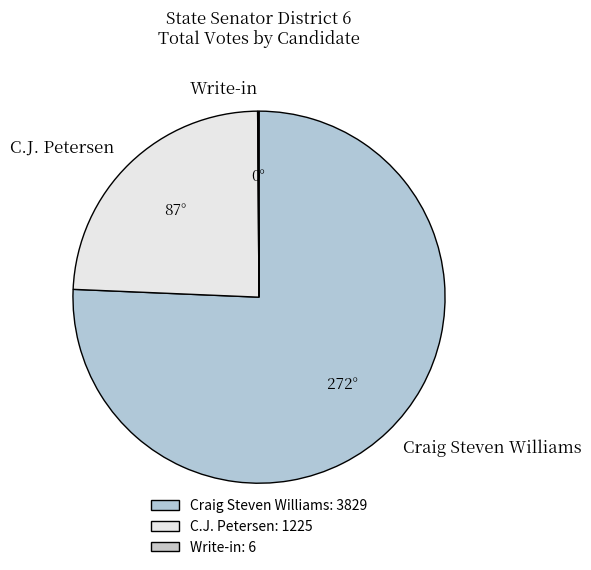

Does any single category account for the majority?

Yes